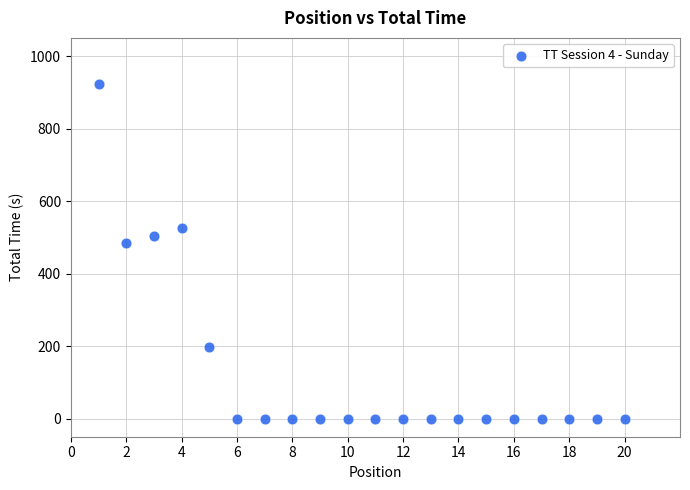

What is the range of X values (max minus min)?

19.0